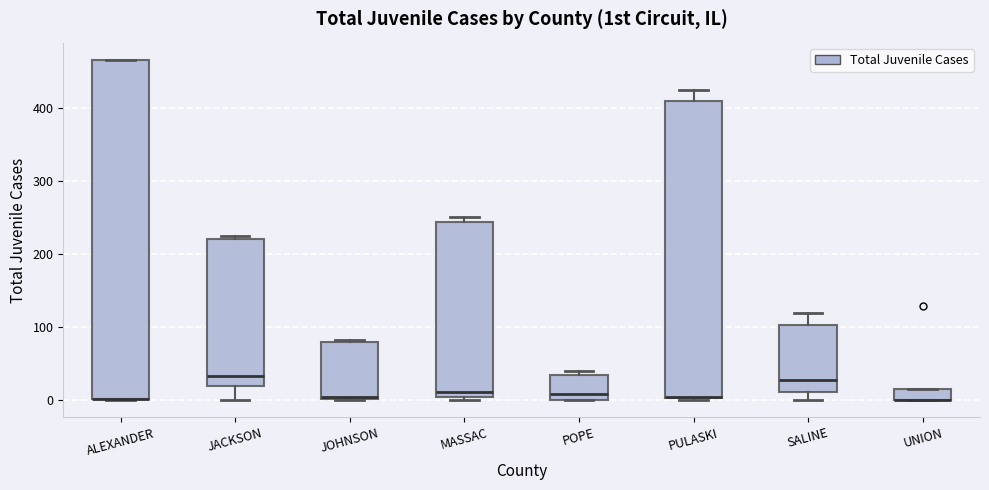

Reading left to right, read every box against the y-axis: the position of its median line, the range the box covers, and the ends of its whiskers. The values are not printed on the chart, so give them approximately, as read against the axis.

ALEXANDER: median 0 (drawn on the box's lower edge), box 0 to 470, whiskers 0 to 470
JACKSON: median 30, box 20 to 220, whiskers 0 to 230
JOHNSON: median 10, box 0 to 80, whiskers 0 to 80
MASSAC: median 10, box 0 to 240, whiskers 0 (just below the box's lower edge) to 250
POPE: median 10, box 0 to 40, whiskers 0 to 40 (just above the box's upper edge)
PULASKI: median 0 (drawn on the box's lower edge), box 0 to 410, whiskers 0 to 430
SALINE: median 30, box 10 to 100, whiskers 0 to 120
UNION: median 0 (drawn on the box's lower edge), box 0 to 20, whiskers 0 to 20